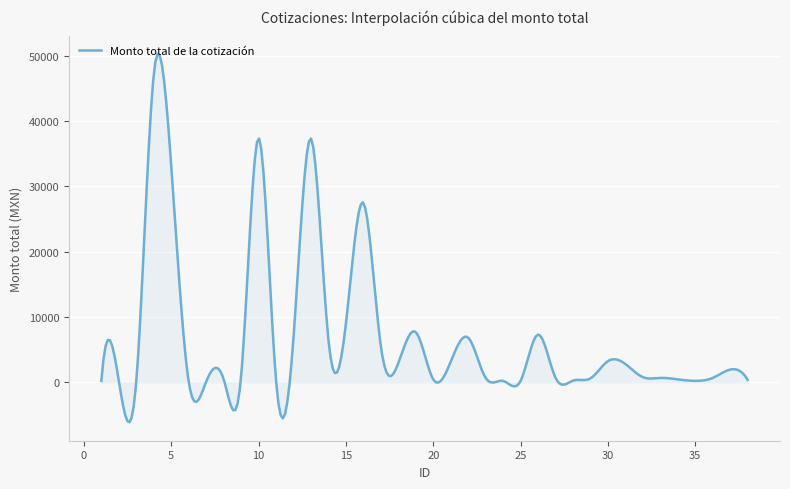

What is the smallest value displayed?

-6119.4